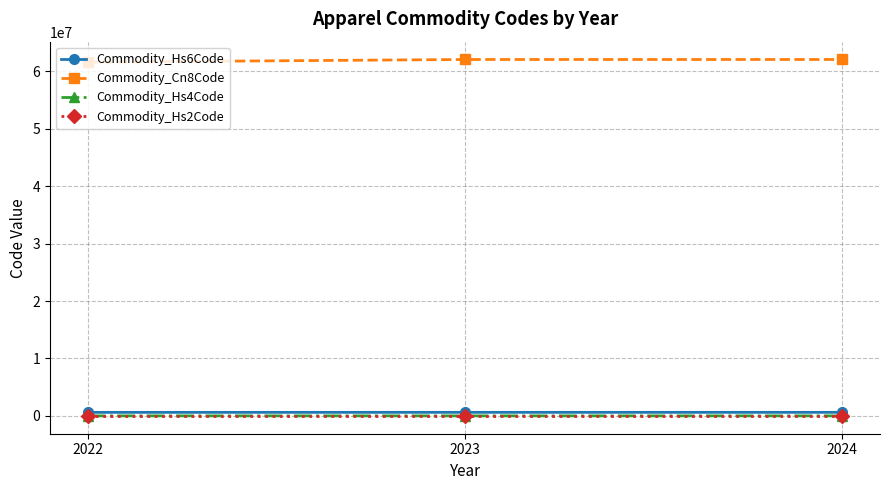

What is the total value across all series at 2023?

62671084.8